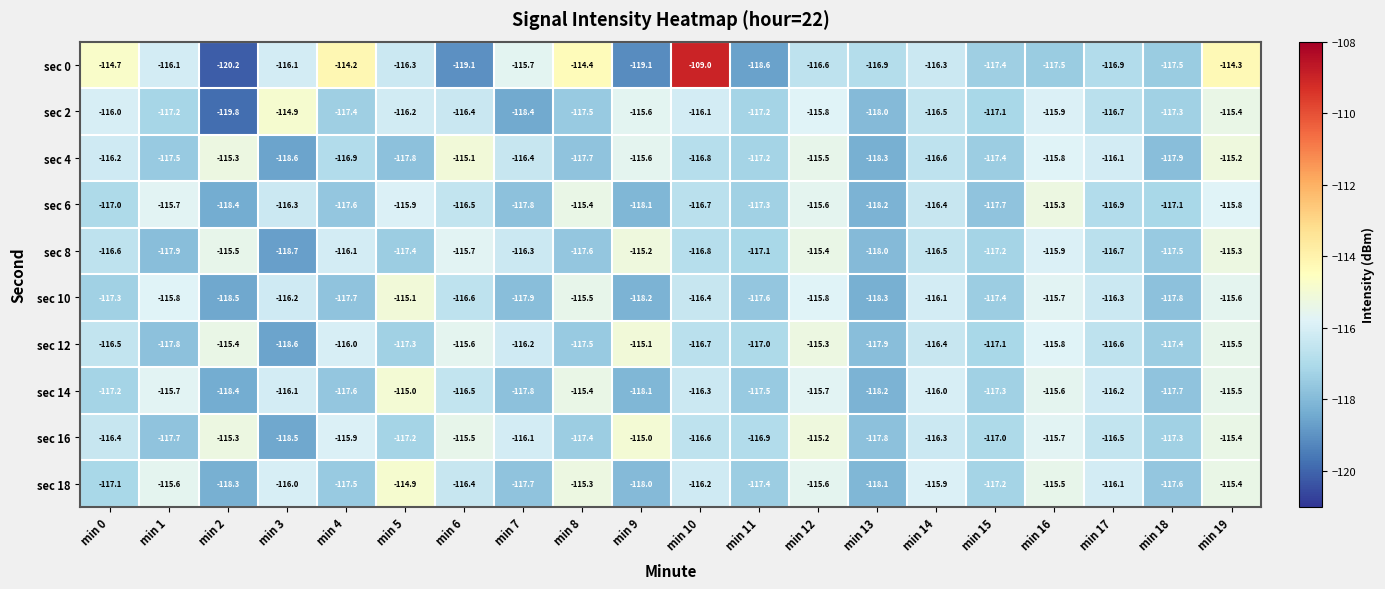

Which series has the largest range (max minus min)?

sec 0